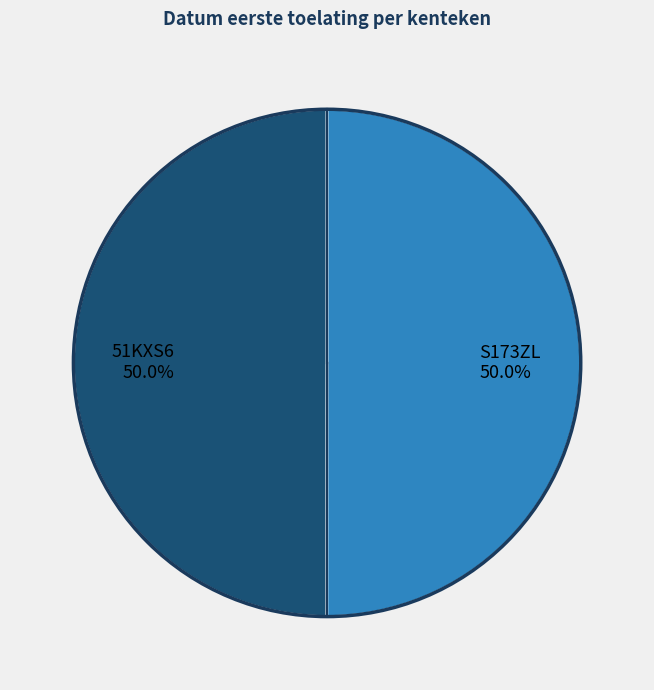

What is the ratio of the value at S173ZL 50.0% to the value at 51KXS6 50.0%?

1.0